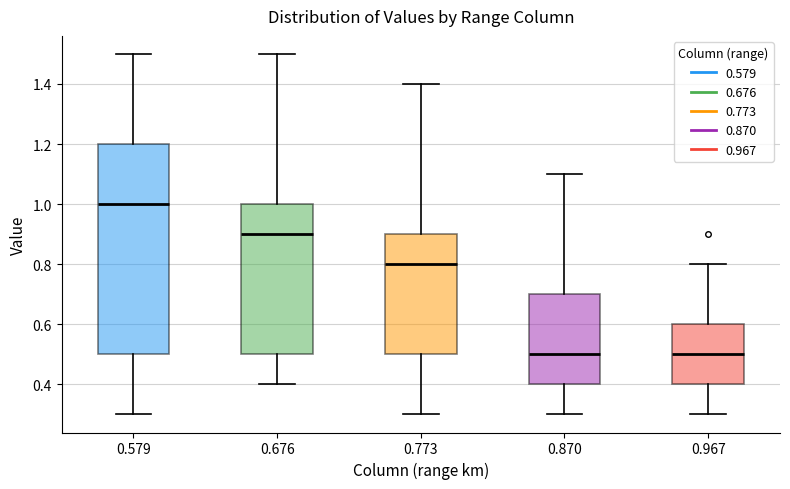

Reading left to right, transcribe this box plot: for each box, give where its median line is, the range the box spans, and where its two whiskers end, as read against the y-axis. The values are not printed on the chart, so give them approximately, as read against the axis.

0.579: median 1.0, box 0.5 to 1.2, whiskers 0.3 to 1.5
0.676: median 0.9, box 0.5 to 1.0, whiskers 0.4 to 1.5
0.773: median 0.8, box 0.5 to 0.9, whiskers 0.3 to 1.4
0.870: median 0.5, box 0.4 to 0.7, whiskers 0.3 to 1.1
0.967: median 0.5, box 0.4 to 0.6, whiskers 0.3 to 0.8